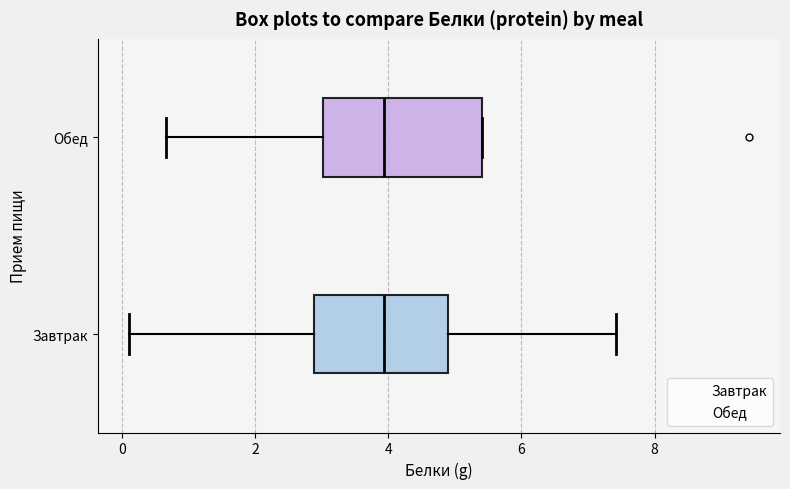

Reading bottom to top, read every box against the x-axis: the position of its median line, the range the box covers, and the ends of its whiskers. The values are not printed on the chart, so give them approximately, as read against the axis.

Завтрак: median 4.0, box 2.8 to 5.0, whiskers 0.2 to 7.4
Обед: median 4.0, box 3.0 to 5.4, whiskers 0.6 to 5.4